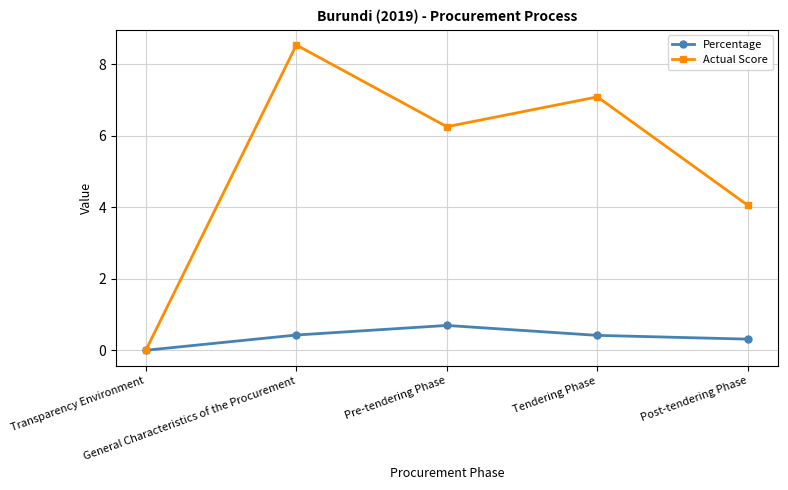

At which category is the sum across all series the highest?

General Characteristics of the Procurement